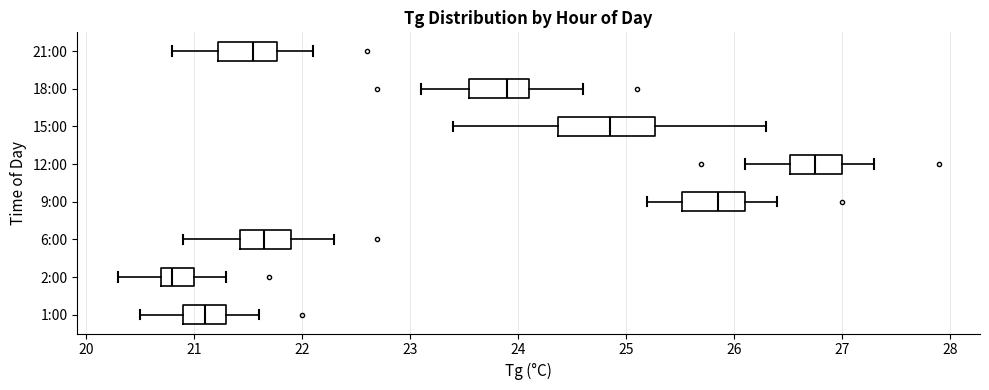

Reading bottom to top, read every box against the x-axis: the position of its median line, the range the box covers, and the ends of its whiskers. The values are not printed on the chart, so give them approximately, as read against the axis.

1:00: median 21.1, box 20.9 to 21.3, whiskers 20.5 to 21.6
2:00: median 20.8, box 20.7 to 21.0, whiskers 20.3 to 21.3
6:00: median 21.7, box 21.4 to 21.9, whiskers 20.9 to 22.3
9:00: median 25.9, box 25.5 to 26.1, whiskers 25.2 to 26.4
12:00: median 26.8, box 26.5 to 27.0, whiskers 26.1 to 27.3
15:00: median 24.9, box 24.4 to 25.3, whiskers 23.4 to 26.3
18:00: median 23.9, box 23.6 to 24.1, whiskers 23.1 to 24.6
21:00: median 21.6, box 21.2 to 21.8, whiskers 20.8 to 22.1